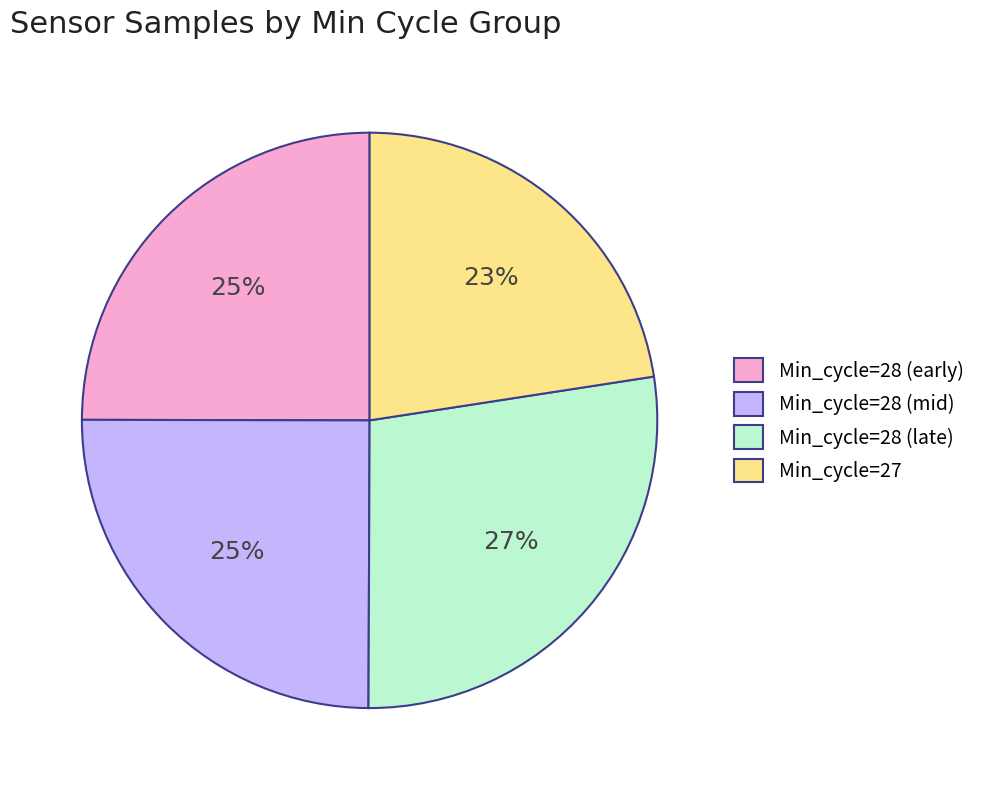

Which slice is the largest?

Min_cycle=28 (late)